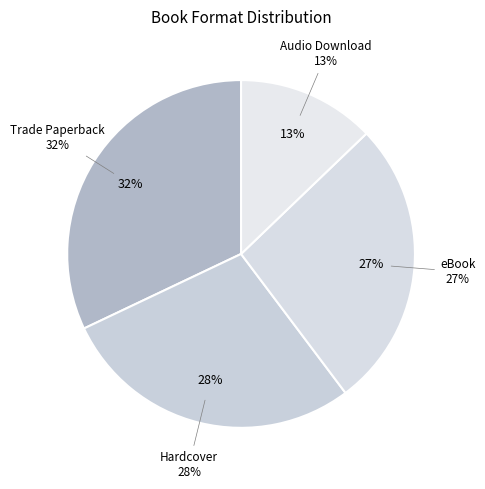

Rank the categories by value from highest to lowest.

Trade Paperback, Hardcover, eBook, Audio Download